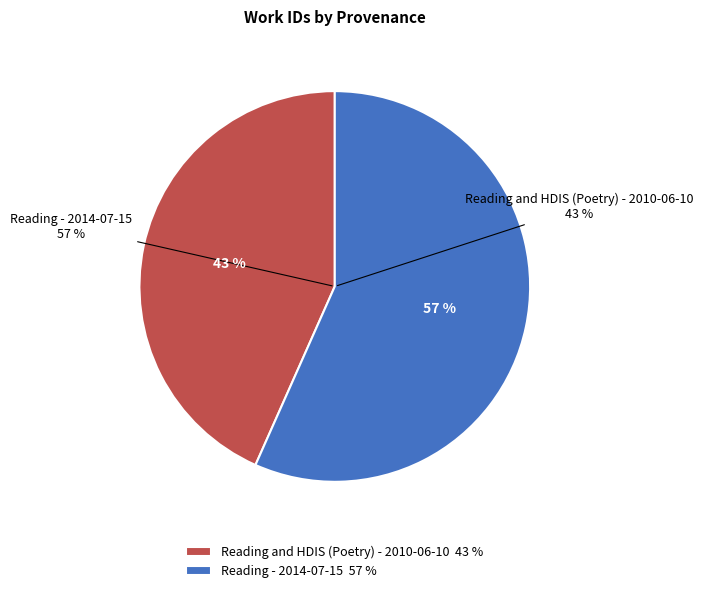

To the nearest percent, what is the average slice percentage?

50%